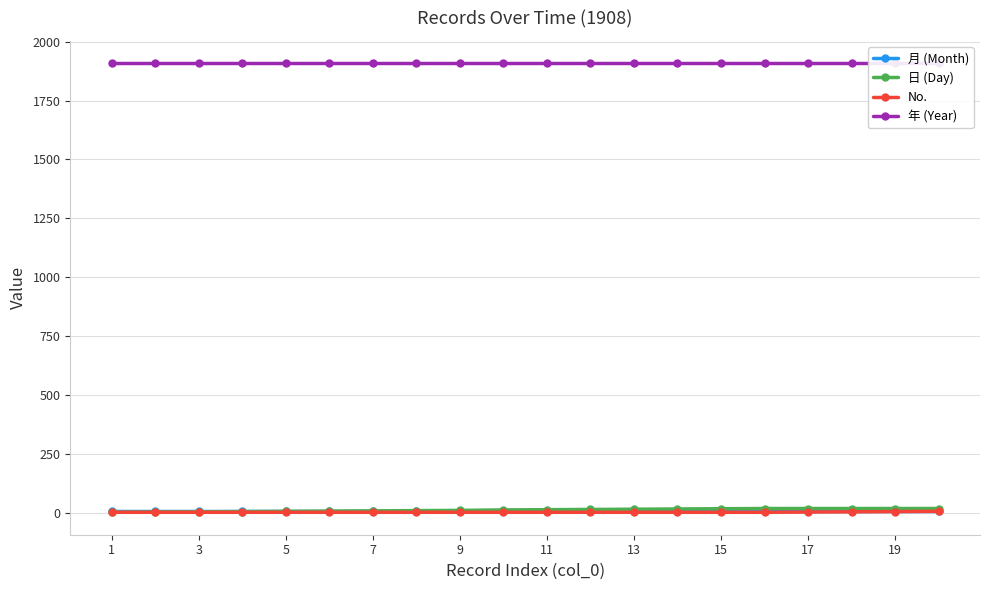

Which series has the widest spread of values?

日 (Day)